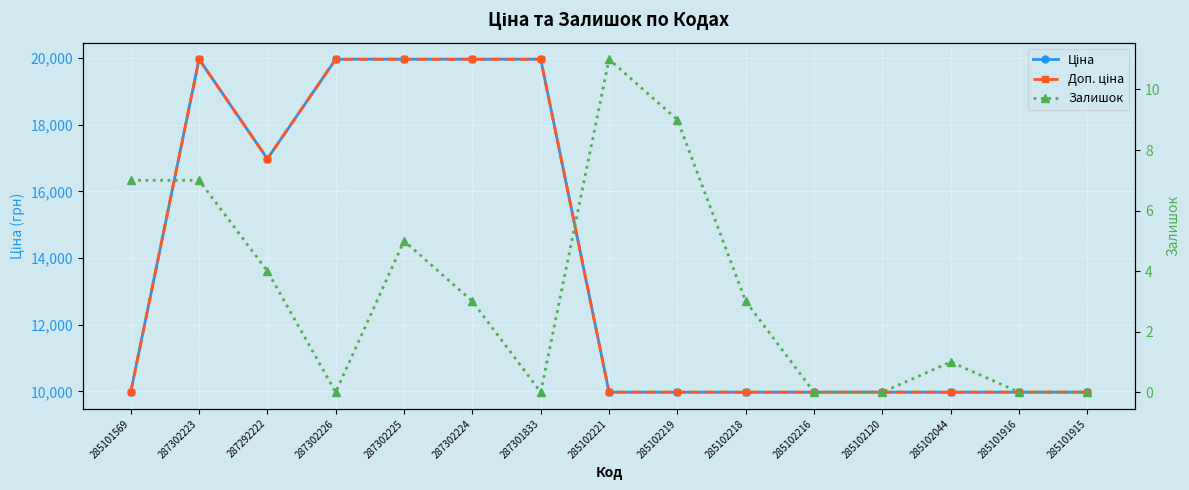

True or false: Залишок has a value of 3.0 at 287302224.

True